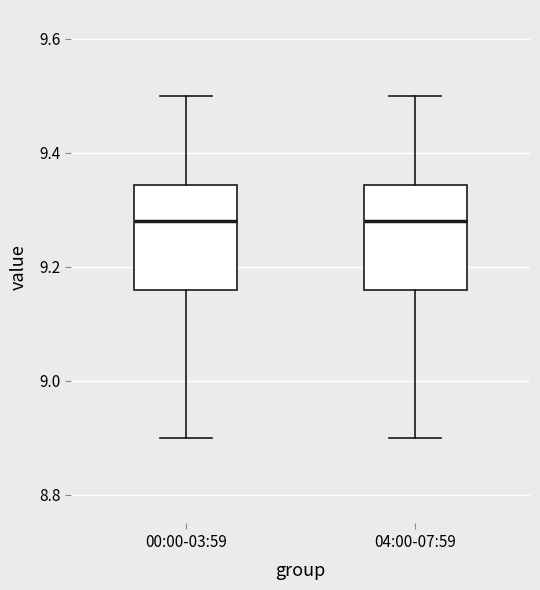

Reading left to right, transcribe this box plot: for each box, give where its median line is, the range the box spans, and where its two whiskers end, as read against the y-axis. The values are not printed on the chart, so give them approximately, as read against the axis.

00:00-03:59: median 9.28, box 9.16 to 9.34, whiskers 8.90 to 9.50
04:00-07:59: median 9.28, box 9.16 to 9.34, whiskers 8.90 to 9.50